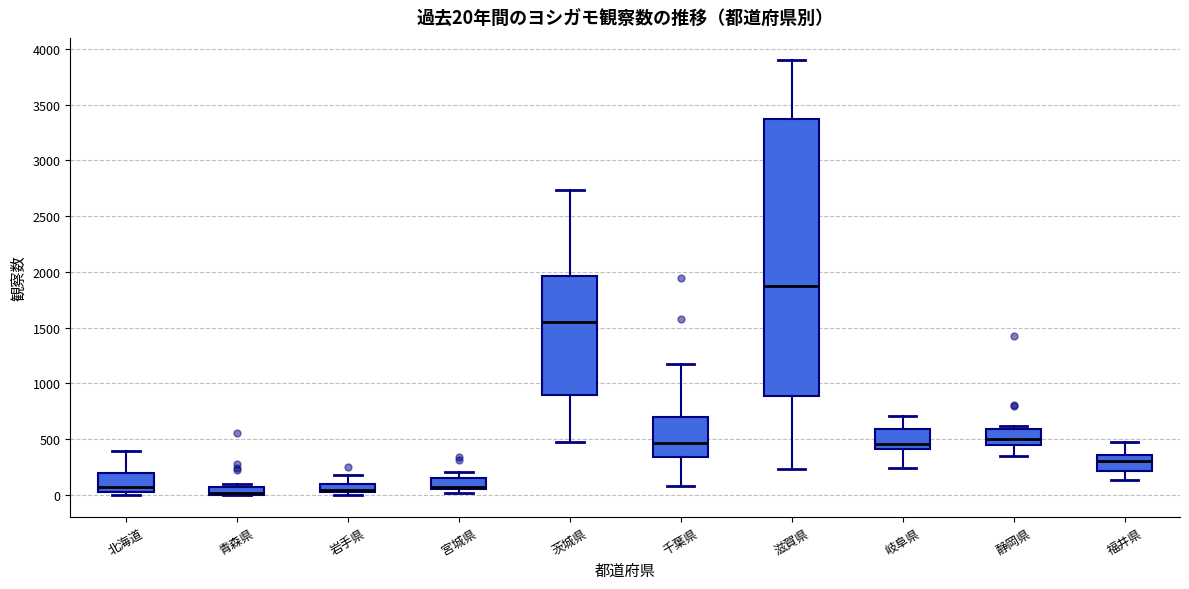

Which box is the tallest, from its lower edge to its upper edge?

滋賀県